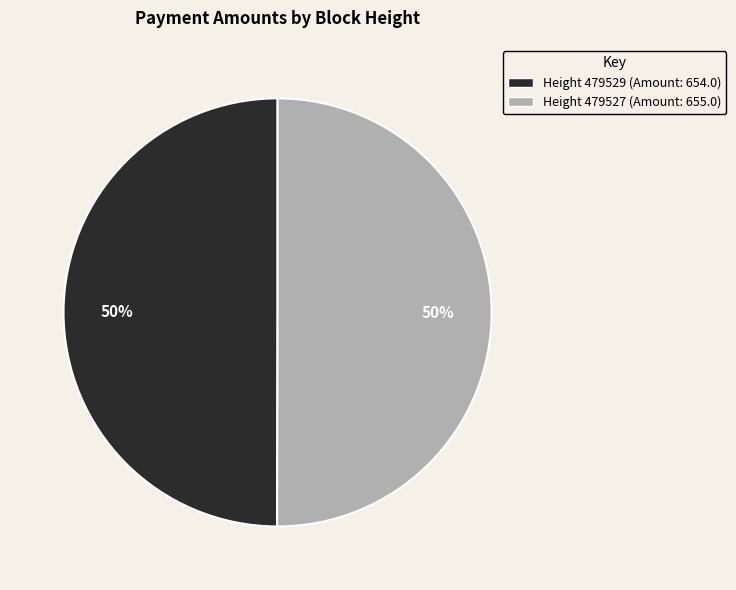

To the nearest percent, what is the average slice percentage?

50%